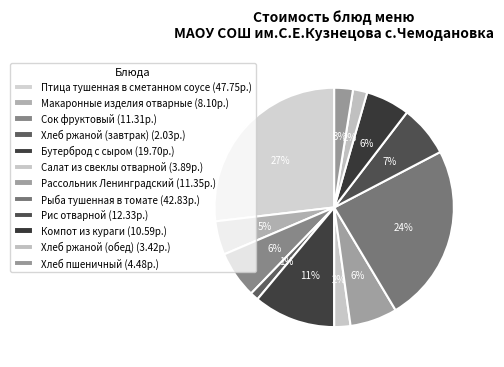

Count the number of slices in the pie.

12